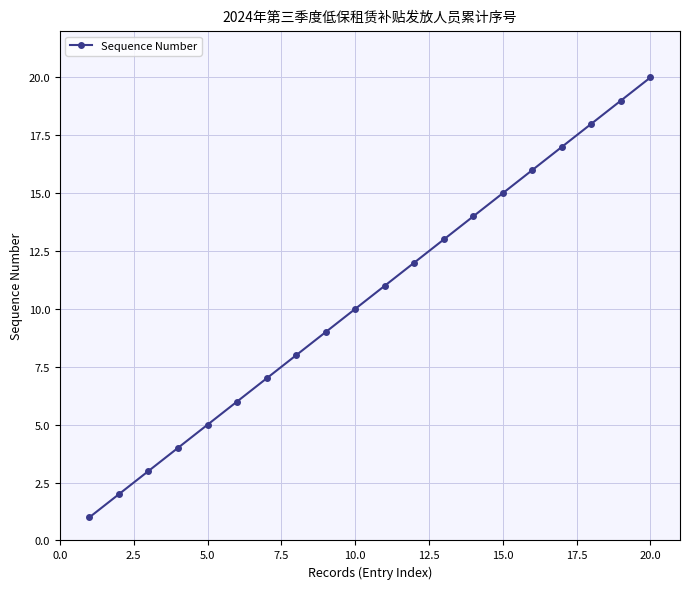

What is the difference between the maximum and minimum values?

19